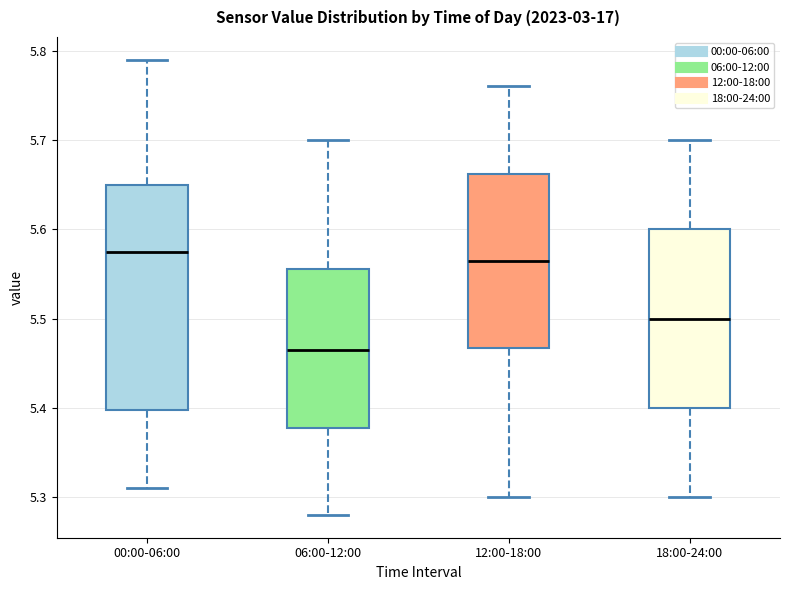

Which box is the tallest, from its lower edge to its upper edge?

00:00-06:00